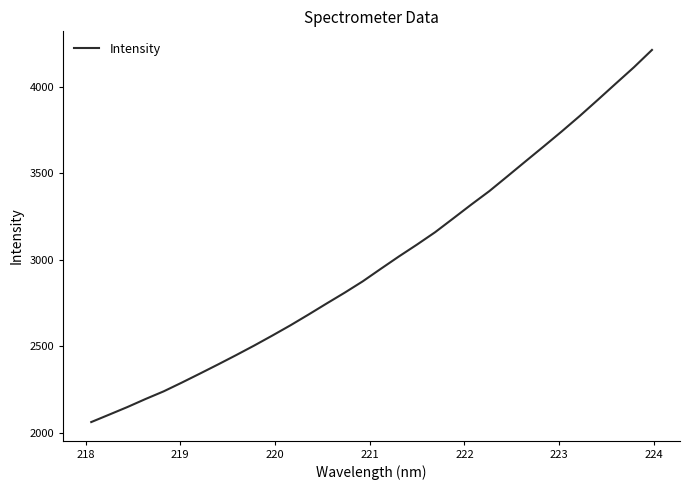

What is the greatest value displayed?

4214.6